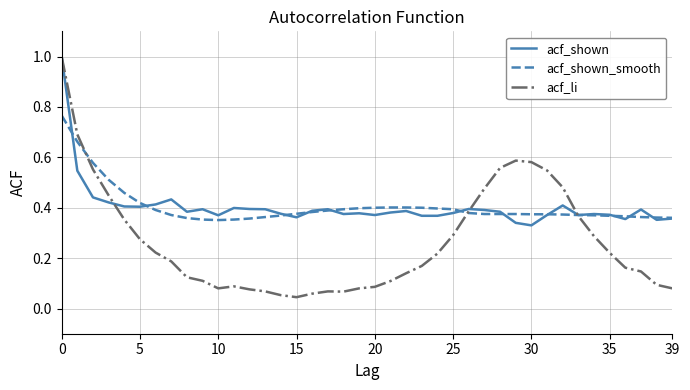

Which series has the largest range (max minus min)?

acf_li